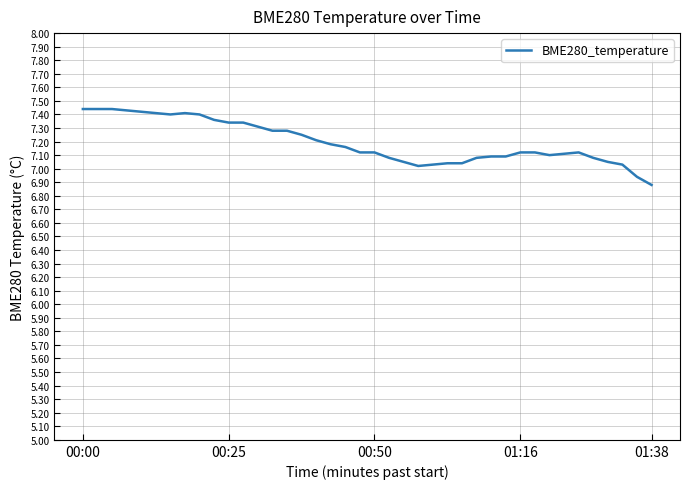

Count the number of values greater than 7.

38